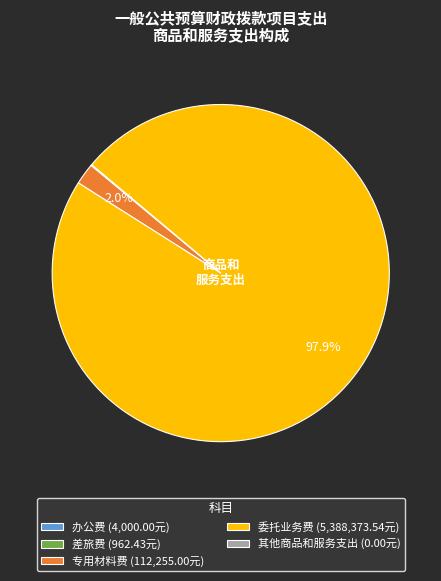

To the nearest percent, what is the difference between the largest and smallest slice percentages?

98%